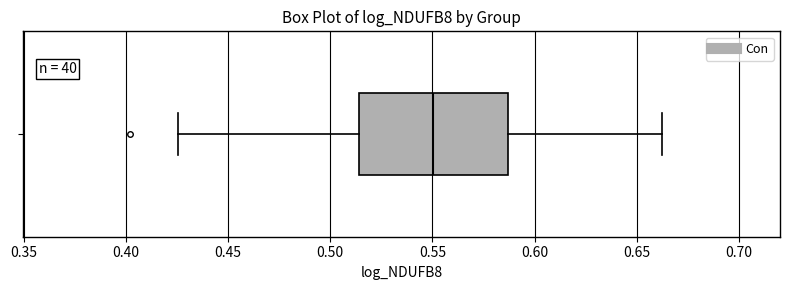

Where does the median line of the box sit on the x-axis? The values are not printed on the chart, so give them approximately, as read against the axis.

0.550